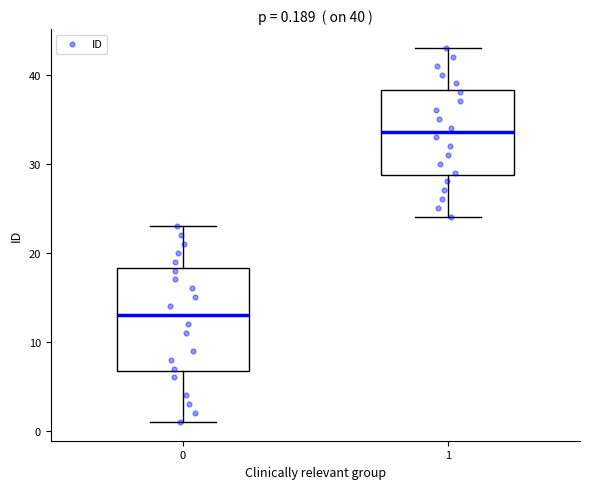

Which box's median line is the lowest?

0